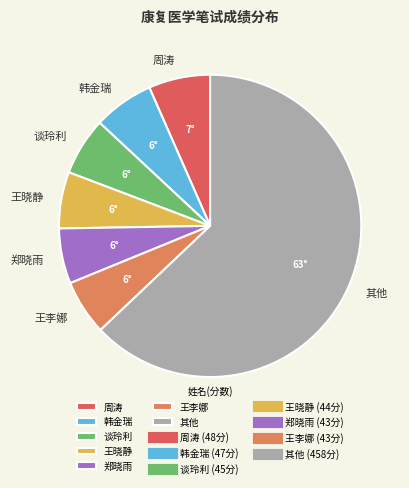

How many segments does this pie chart have?

7